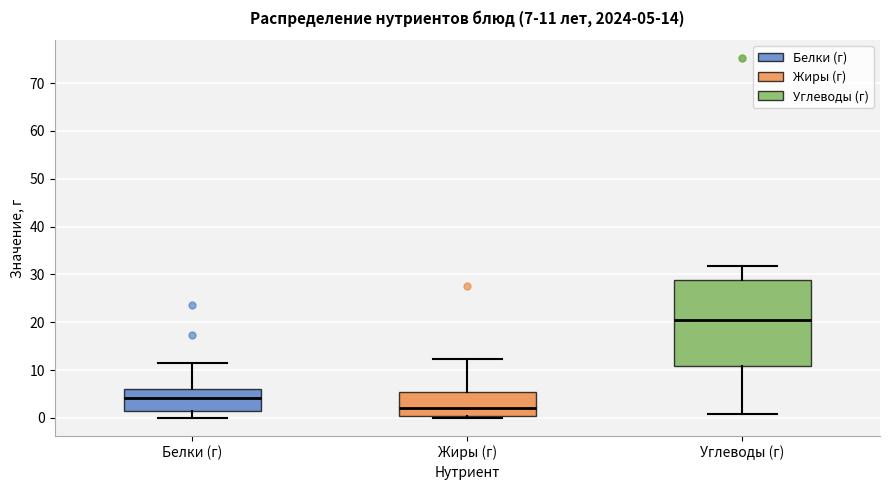

Comparing the boxes themselves (not the whiskers), which one is the tallest?

Углеводы (г)